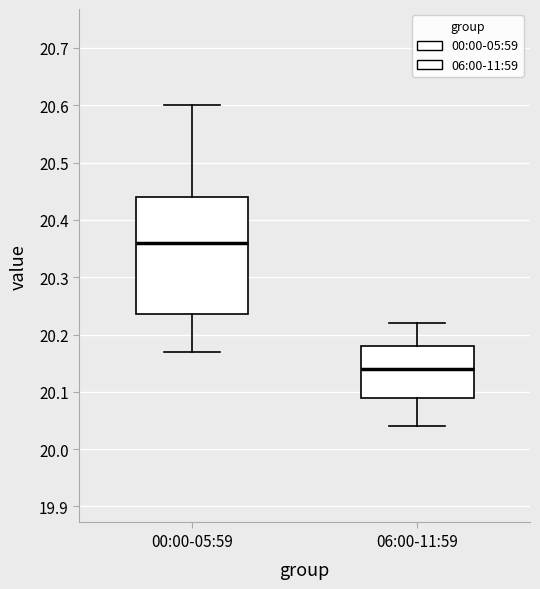

Reading left to right, transcribe this box plot: for each box, give where its median line is, the range the box spans, and where its two whiskers end, as read against the y-axis. The values are not printed on the chart, so give them approximately, as read against the axis.

00:00-05:59: median 20.36, box 20.24 to 20.44, whiskers 20.17 to 20.60
06:00-11:59: median 20.14, box 20.09 to 20.18, whiskers 20.04 to 20.22